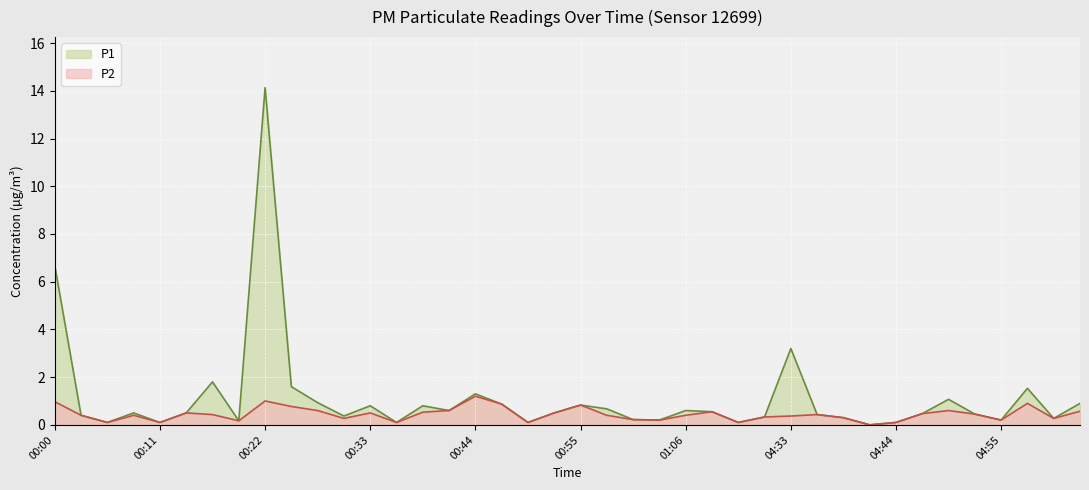

Rank the series by their average value, from lowest to highest.

P2, P1